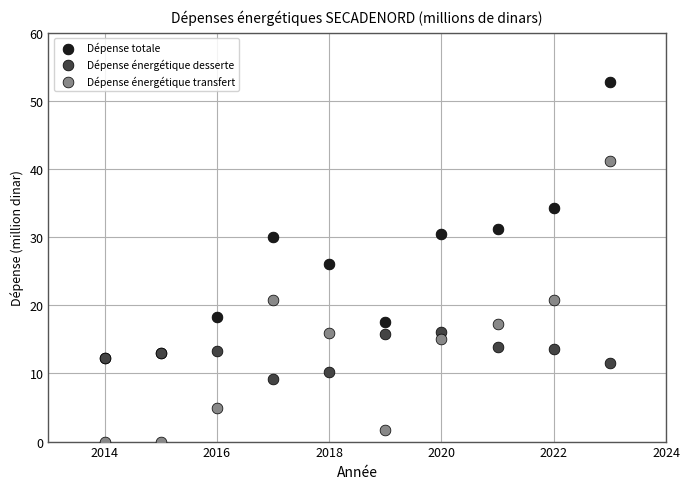

In the Dépense totale series, what Y value is closest to 32?

31.2